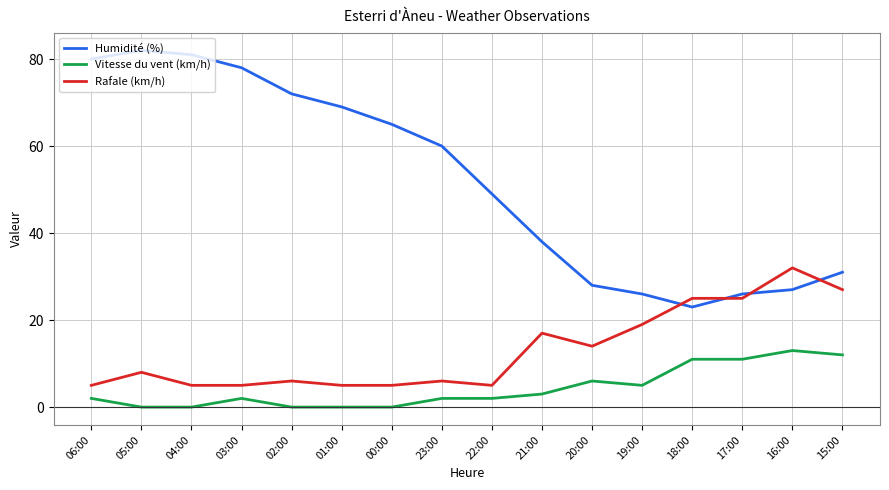

True or false: Humidité (%) has a value of 12 at 18:00.

False